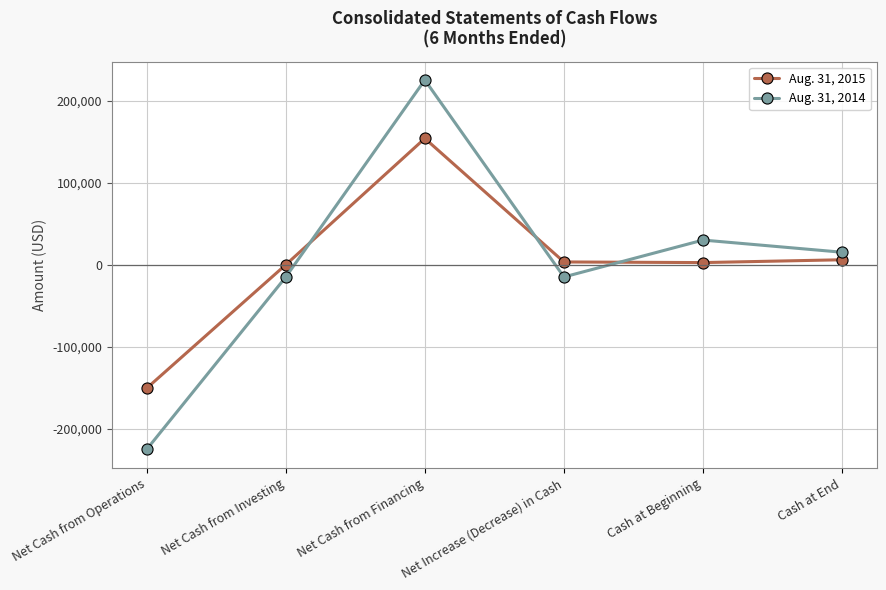

How many interior local valleys does the Aug. 31, 2014 series have?

1